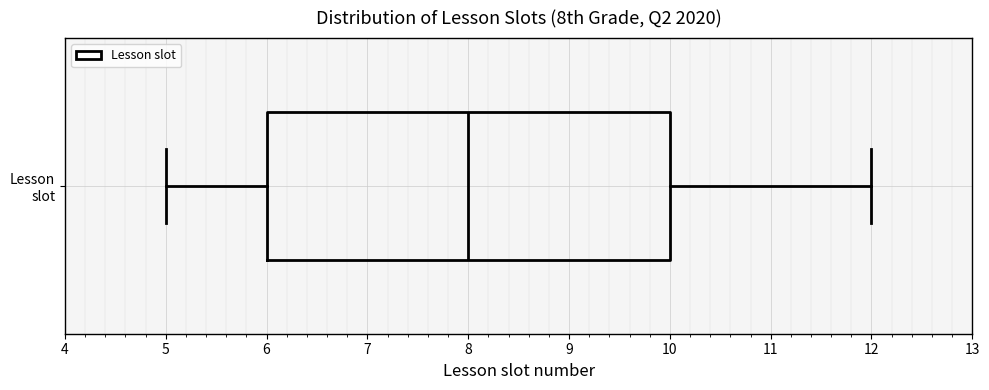

Where does the left whisker of the box for Lesson slot end on the x-axis? The values are not printed on the chart, so give them approximately, as read against the axis.

5